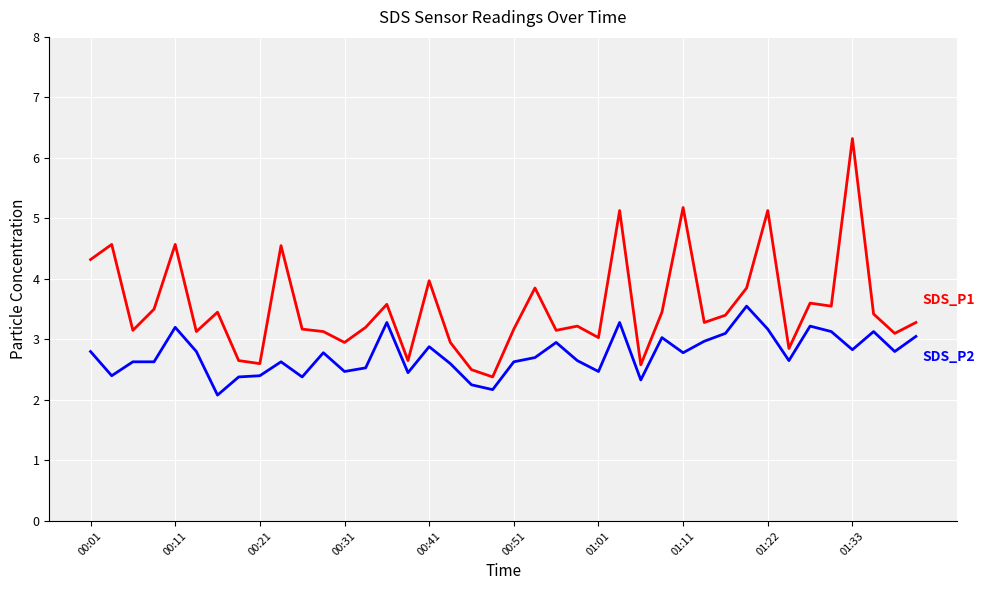

What is the smallest value displayed?

2.1